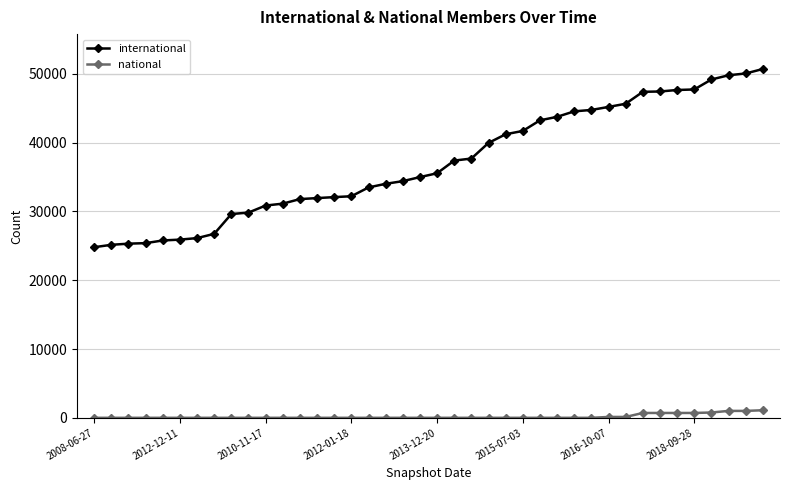

Which series has the largest total across all categories?

international